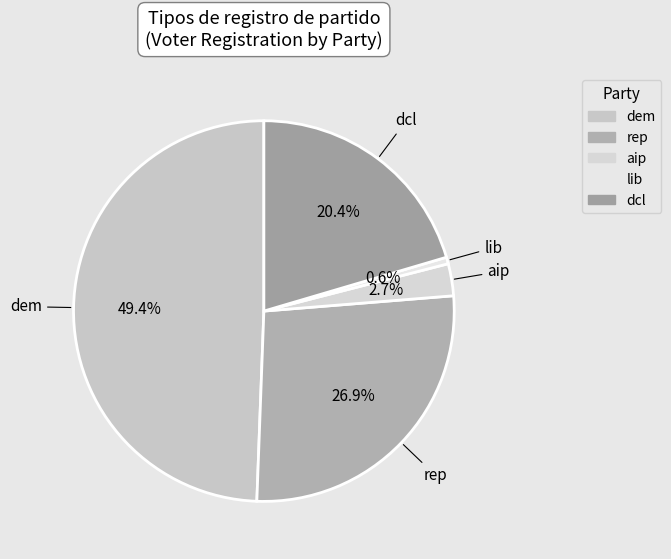

What is the smallest slice in the pie chart?

lib